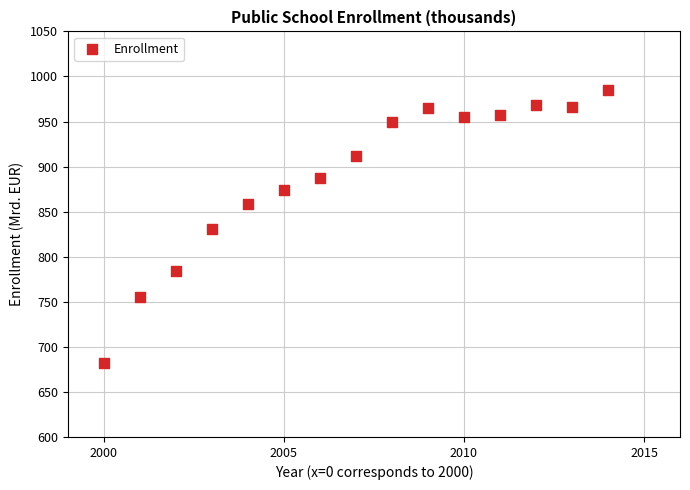

What is the range of Y values (max minus min)?

302.1